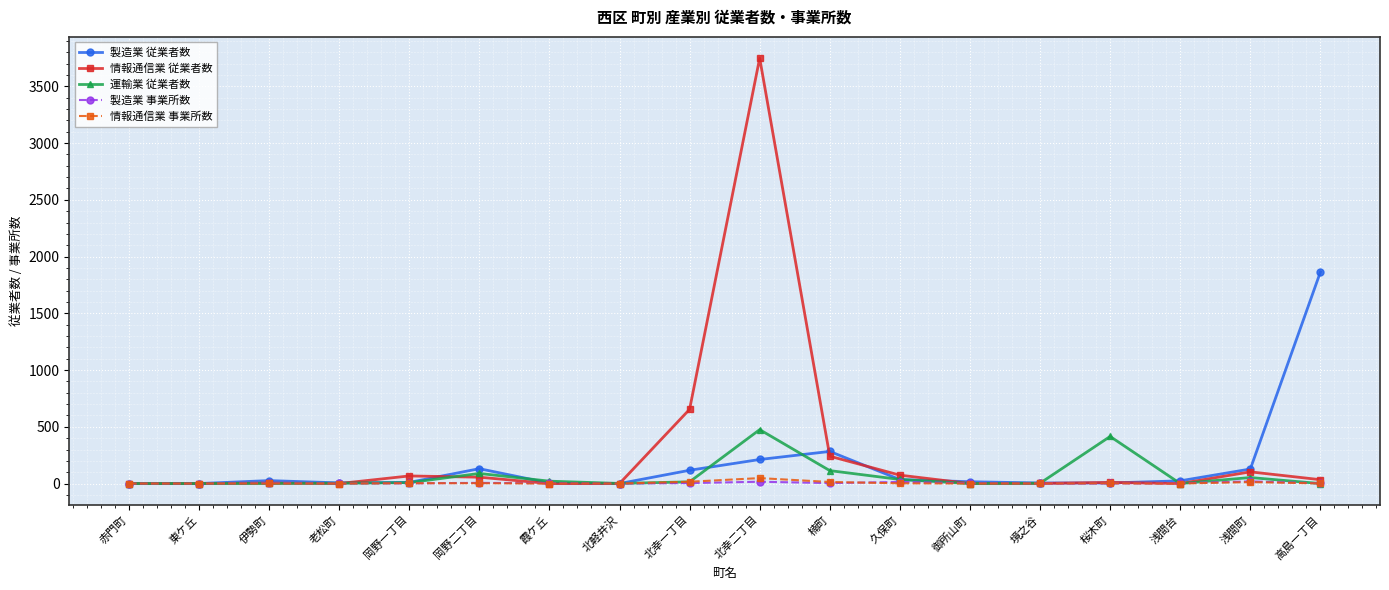

What is the highest value of the 運輸業 従業者数 series?

475